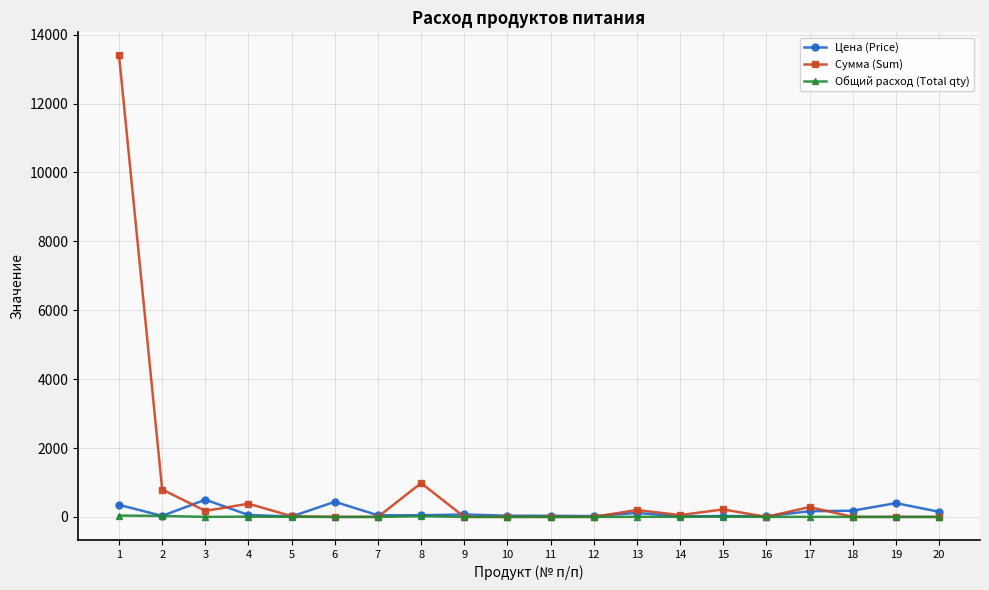

True or false: Общий расход (Total qty) has more than 0 points higher than both neighbors.

True